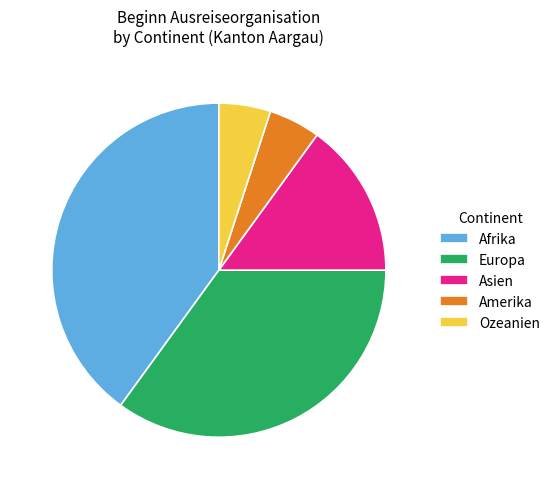

True or false: Afrika accounts for 40% of the total.

True